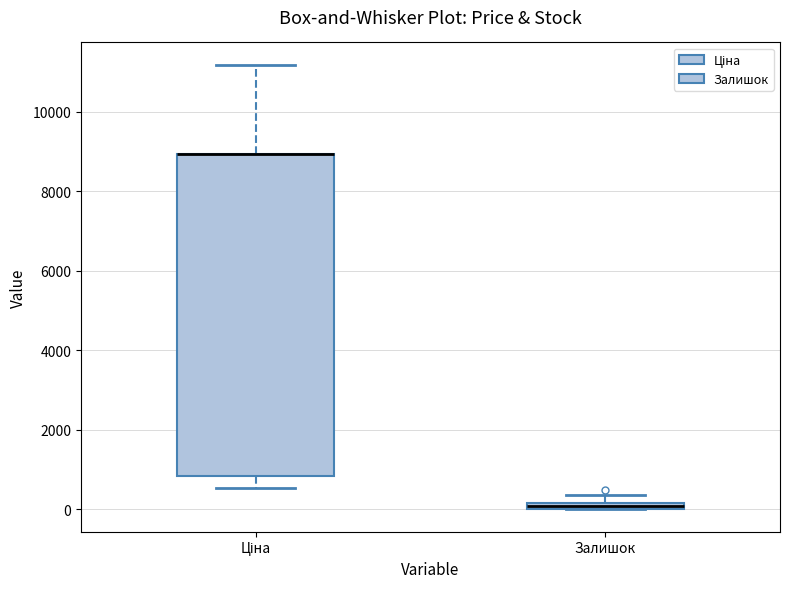

Which box is the tallest, from its lower edge to its upper edge?

Ціна